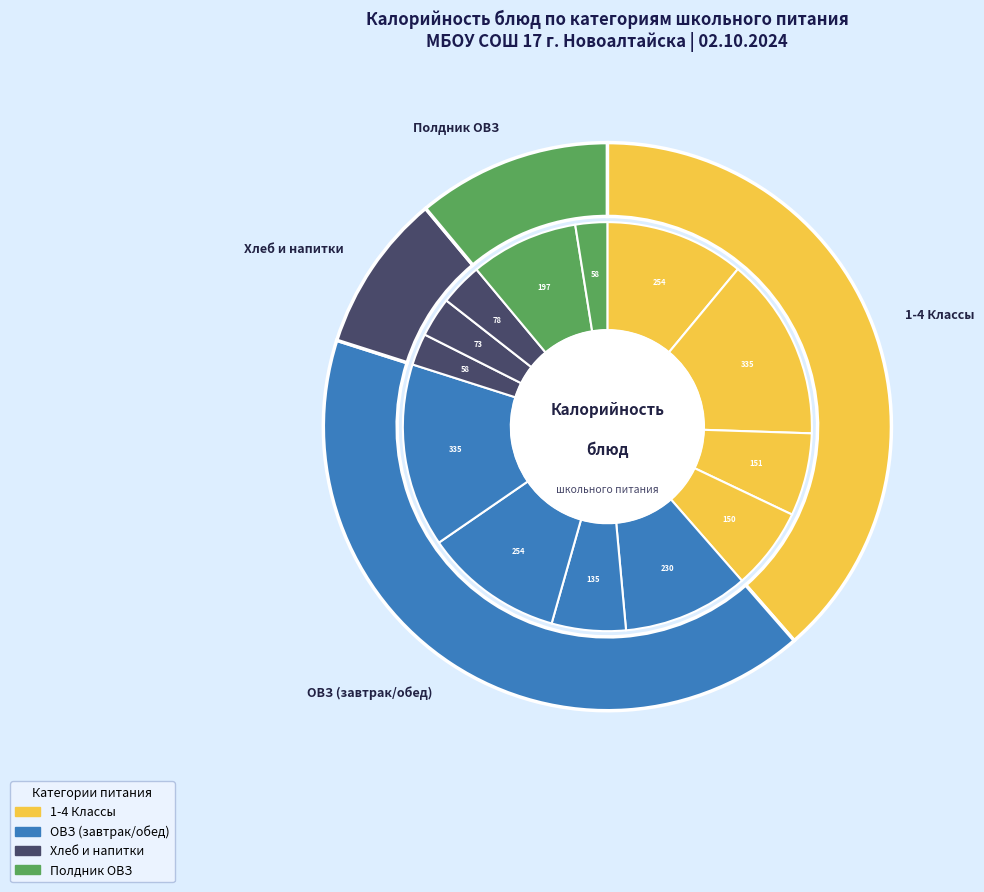

Is it true that Чай is 3% of the pie?

True